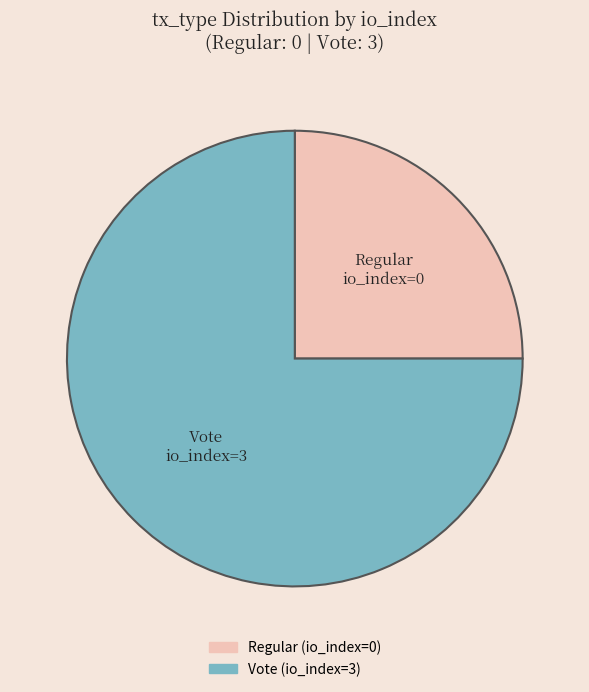

Is it true that Vote (io_index=3) is 99% of the pie?

False